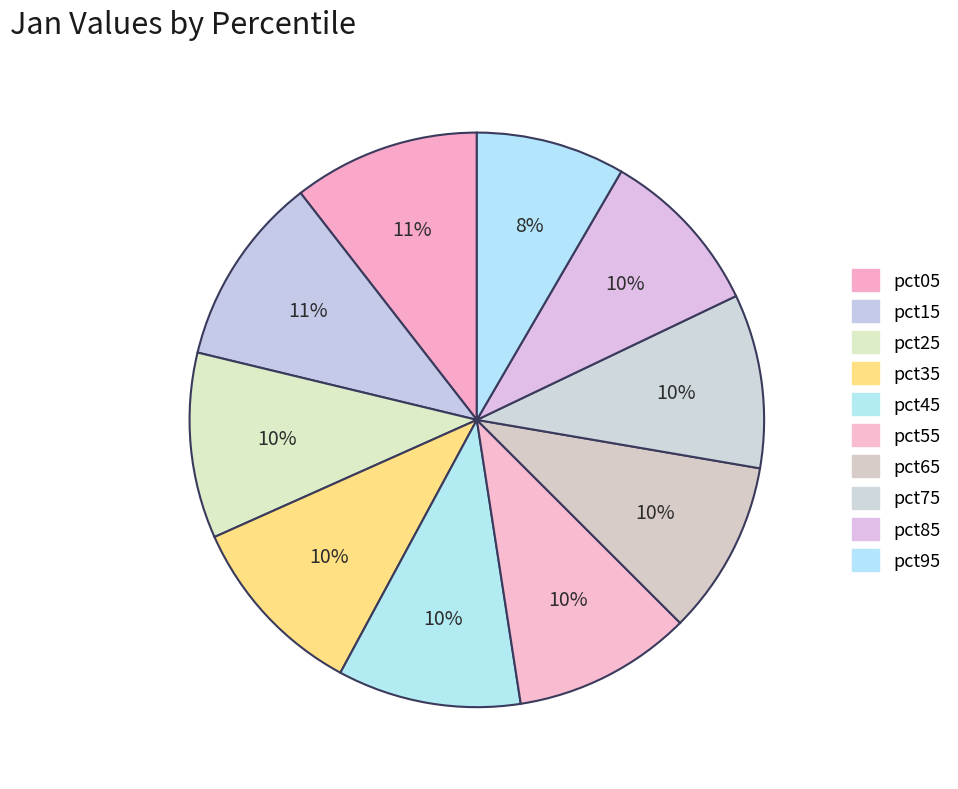

Does any single category account for the majority?

No